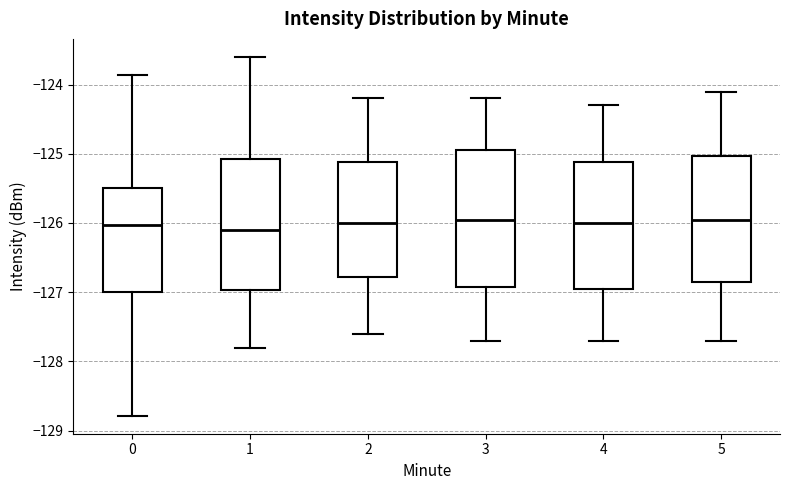

Reading left to right, read every box against the y-axis: the position of its median line, the range the box covers, and the ends of its whiskers. The values are not printed on the chart, so give them approximately, as read against the axis.

0: median -126.0, box -127.0 to -125.5, whiskers -128.8 to -123.9
1: median -126.1, box -127.0 to -125.1, whiskers -127.8 to -123.6
2: median -126.0, box -126.8 to -125.1, whiskers -127.6 to -124.2
3: median -125.9, box -126.9 to -124.9, whiskers -127.7 to -124.2
4: median -126.0, box -126.9 to -125.1, whiskers -127.7 to -124.3
5: median -125.9, box -126.8 to -125.0, whiskers -127.7 to -124.1